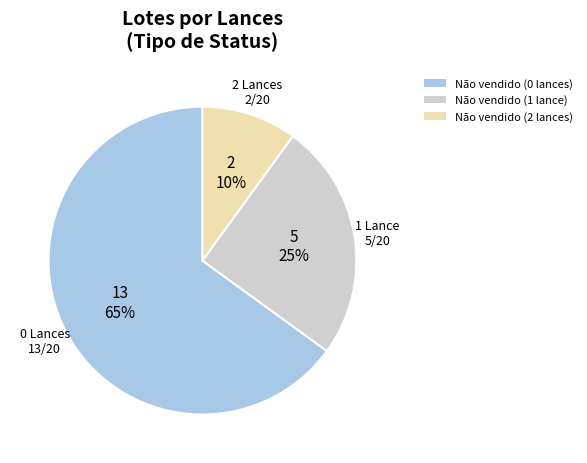

How many segments does this pie chart have?

3